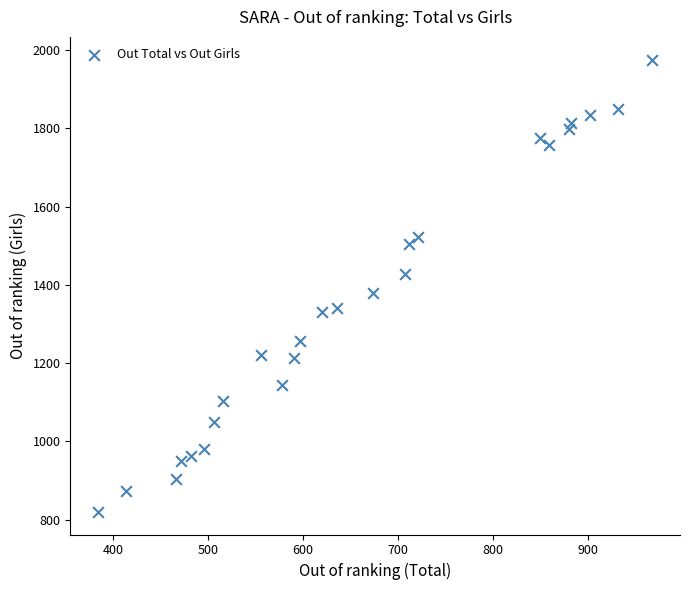

What Y value in the scatter plot is closest to 1398?

1380